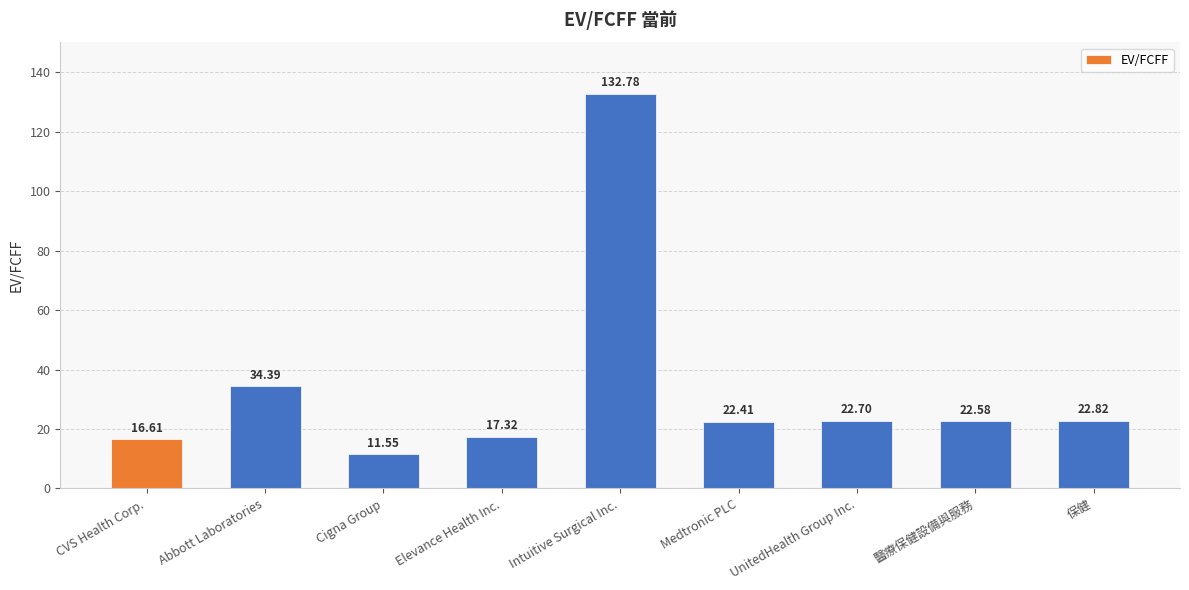

At which category does the chart reach its peak across all series?

Intuitive Surgical Inc.